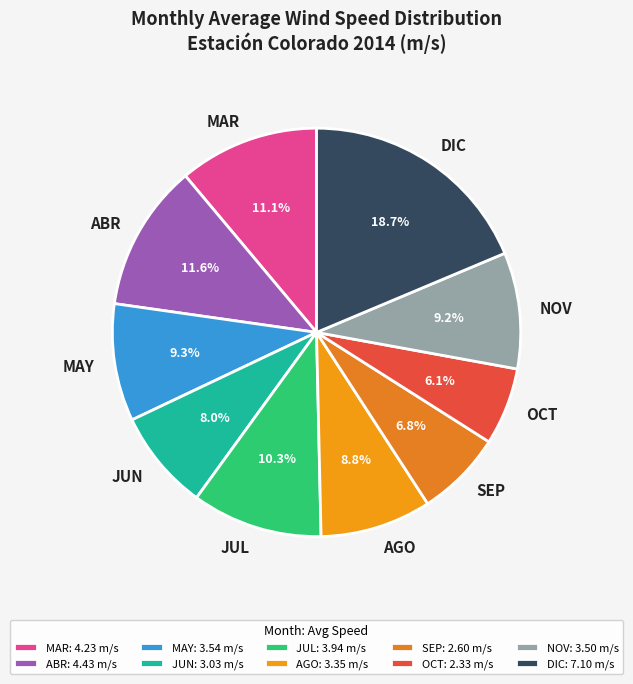

The NOV slice represents 2% of the pie. True or false?

False